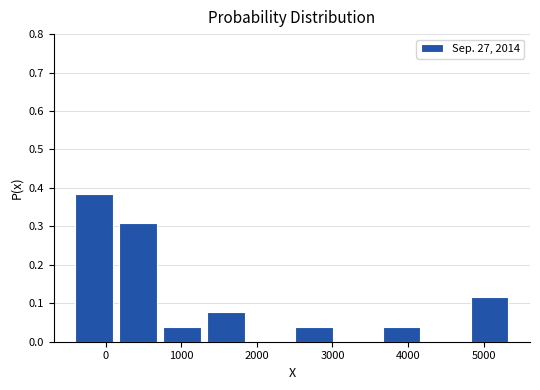

How tall is the bar that spans -400 to 100 on the x-axis? Neither the bar edges nor the heights are printed on the chart, so give them approximately, as read against the axes.

0.38